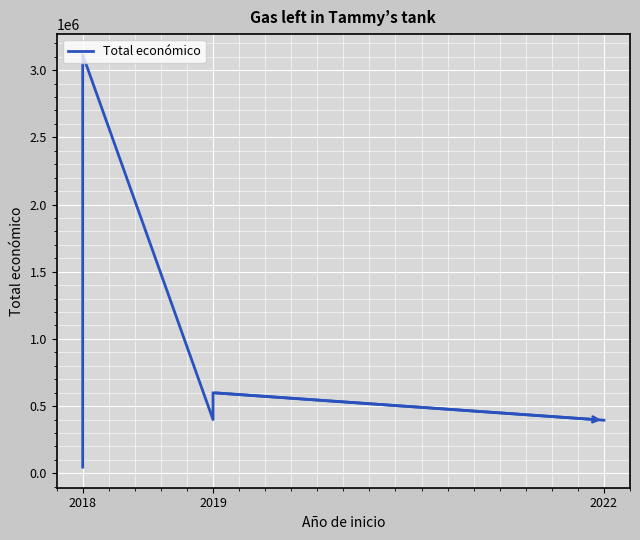

What is the smallest value displayed?

46300